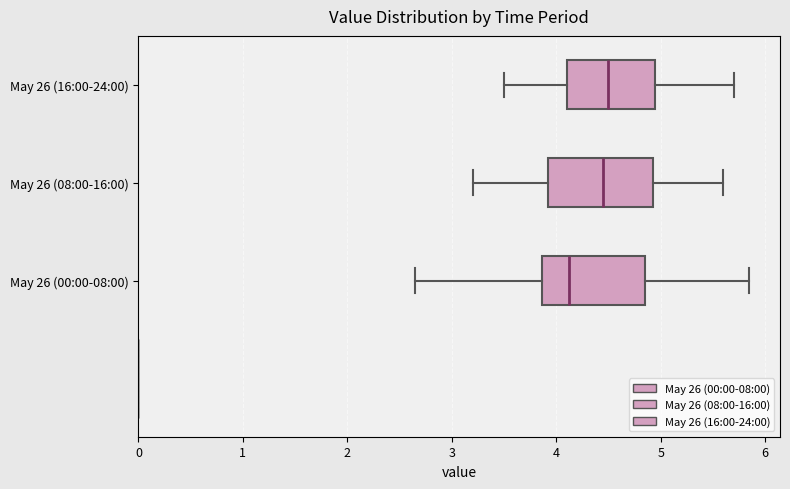

Where does the right whisker of the box for May 26 (16:00-24:00) end on the x-axis? The values are not printed on the chart, so give them approximately, as read against the axis.

5.7